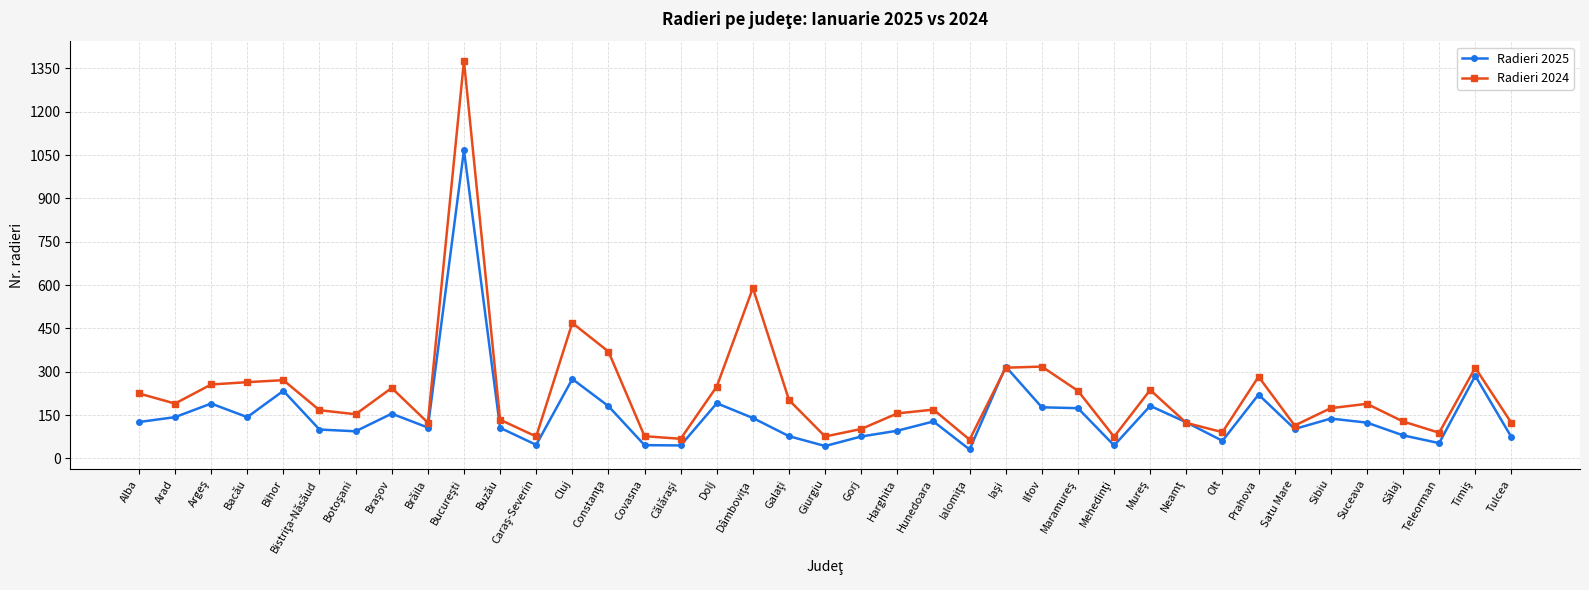

Which series changed the most between Dolj and Sibiu?

Radieri 2024